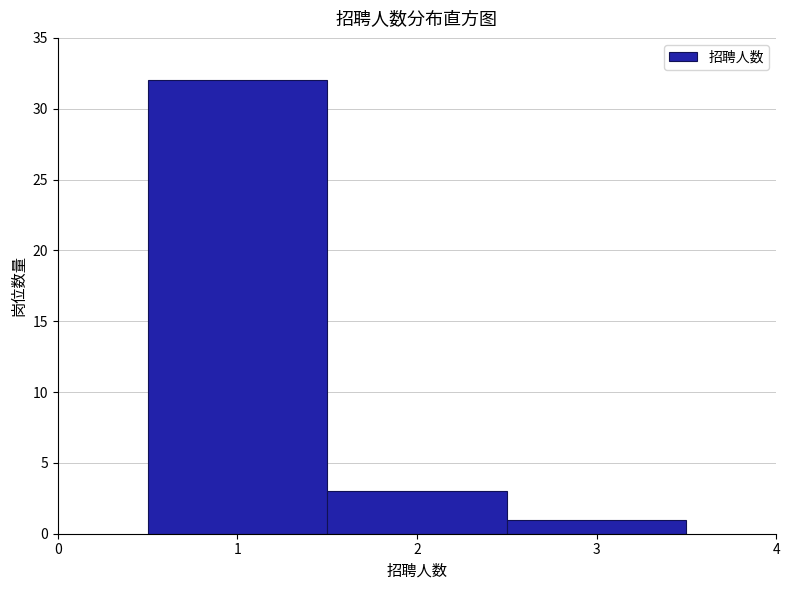

Over which range of the x-axis is the bar tallest?

0.5 to 1.5